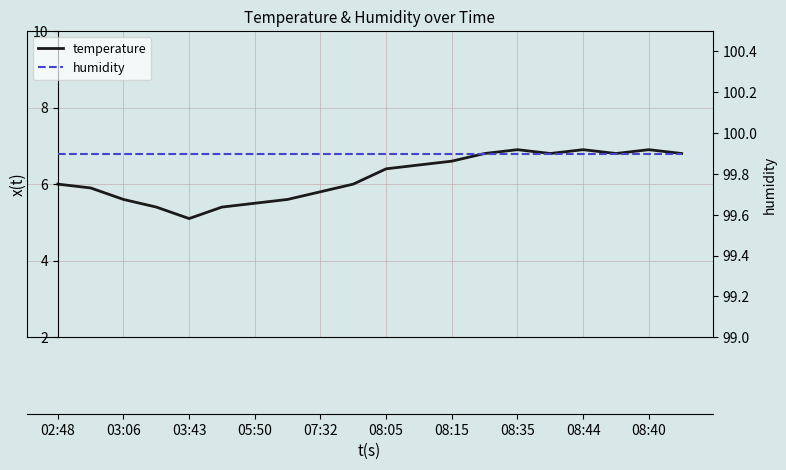

Which category has the lowest value in the humidity series?

02:48